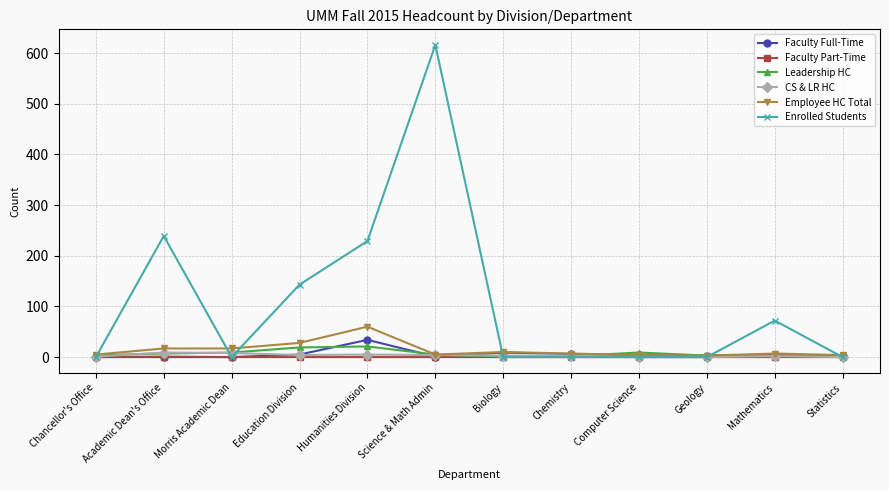

At which category does Enrolled Students reach its first local valley?

Morris Academic Dean